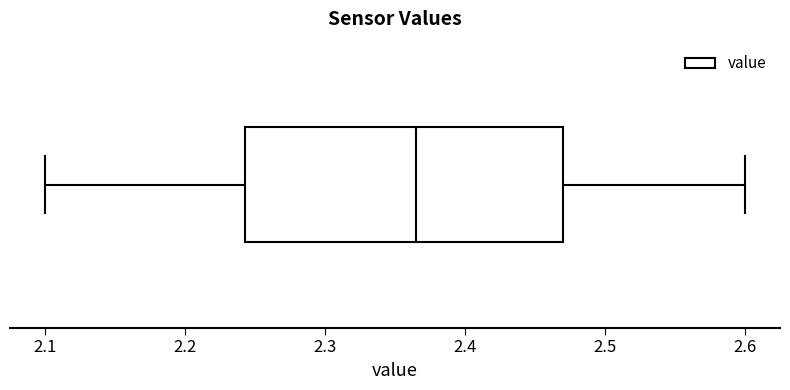

Read this box plot against the x-axis: the position of the median line, the range covered by the box, and the ends of both whiskers. The values are not printed on the chart, so give them approximately, as read against the axis.

median 2.37, box 2.24 to 2.47, whiskers 2.10 to 2.60